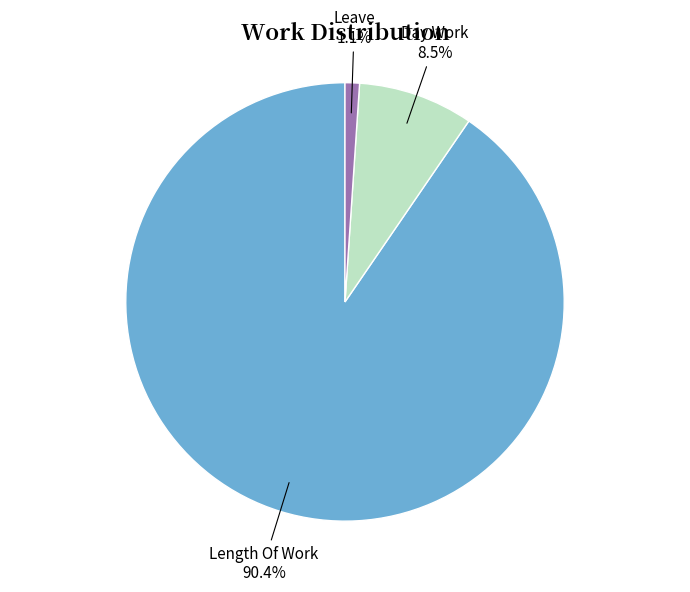

Is there a majority slice in this chart?

Yes